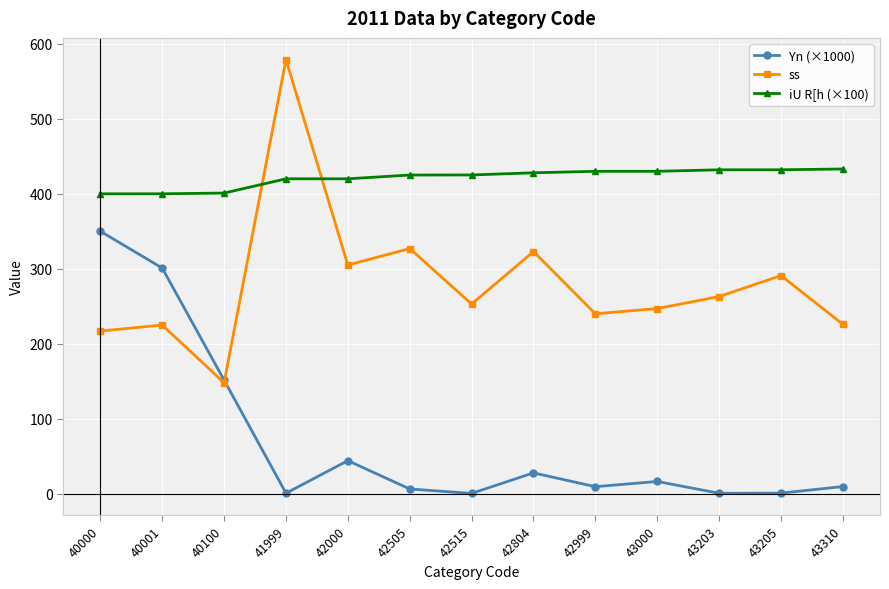

What is the average value of the Yn (×1000) series?

70.7